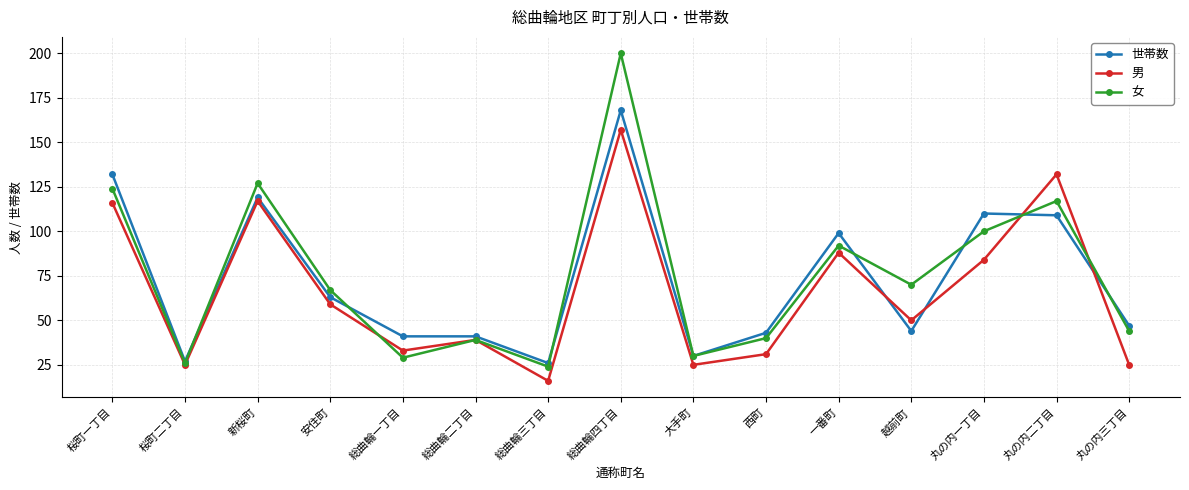

Which series has the largest range (max minus min)?

女